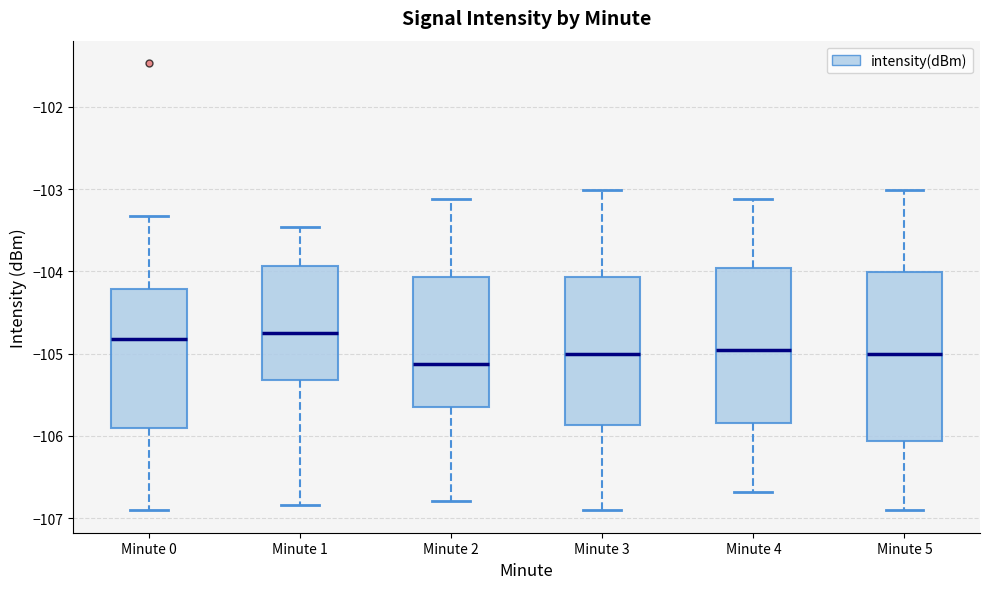

Reading left to right, transcribe this box plot: for each box, give where its median line is, the range the box spans, and where its two whiskers end, as read against the y-axis. The values are not printed on the chart, so give them approximately, as read against the axis.

Minute 0: median -104.8, box -105.9 to -104.2, whiskers -106.9 to -103.3
Minute 1: median -104.7, box -105.3 to -103.9, whiskers -106.8 to -103.5
Minute 2: median -105.1, box -105.7 to -104.1, whiskers -106.8 to -103.1
Minute 3: median -105.0, box -105.9 to -104.1, whiskers -106.9 to -103.0
Minute 4: median -105.0, box -105.8 to -104.0, whiskers -106.7 to -103.1
Minute 5: median -105.0, box -106.1 to -104.0, whiskers -106.9 to -103.0